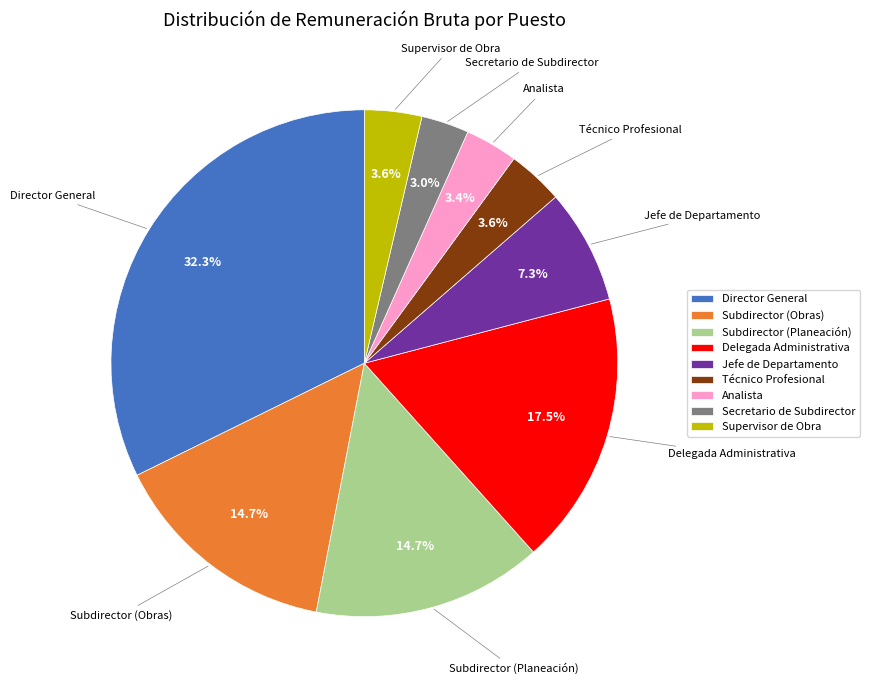

What percentage is the Técnico Profesional slice, to the nearest percent?

4%